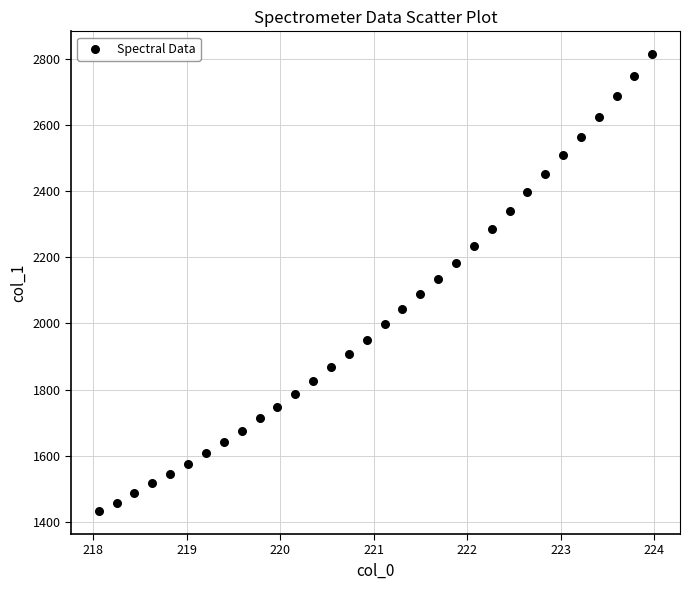

What is the range of X values (max minus min)?

5.9